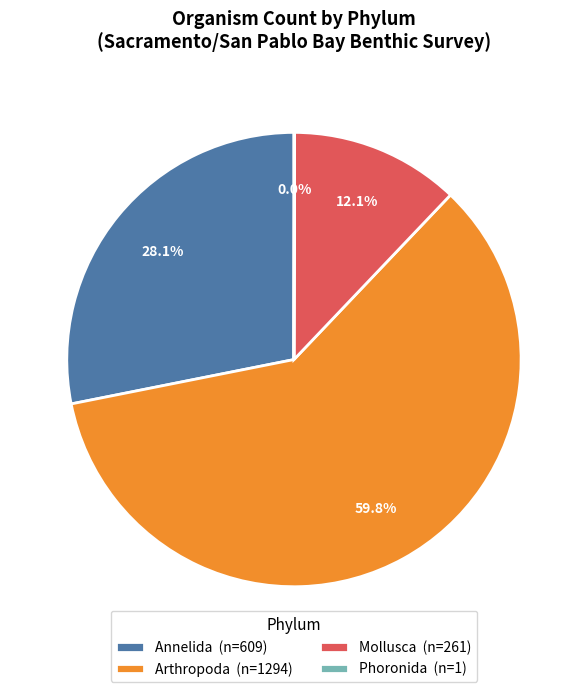

What is the largest slice in the pie chart?

Arthropoda (n=1294)